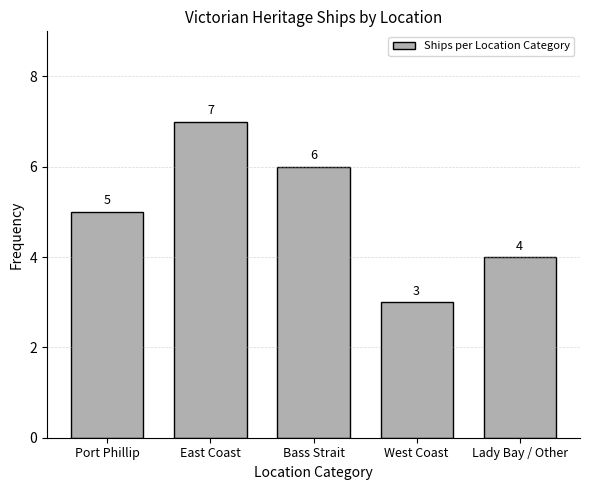

Reading left to right, what are all the values shown in this chart?

5	7	6	3	4